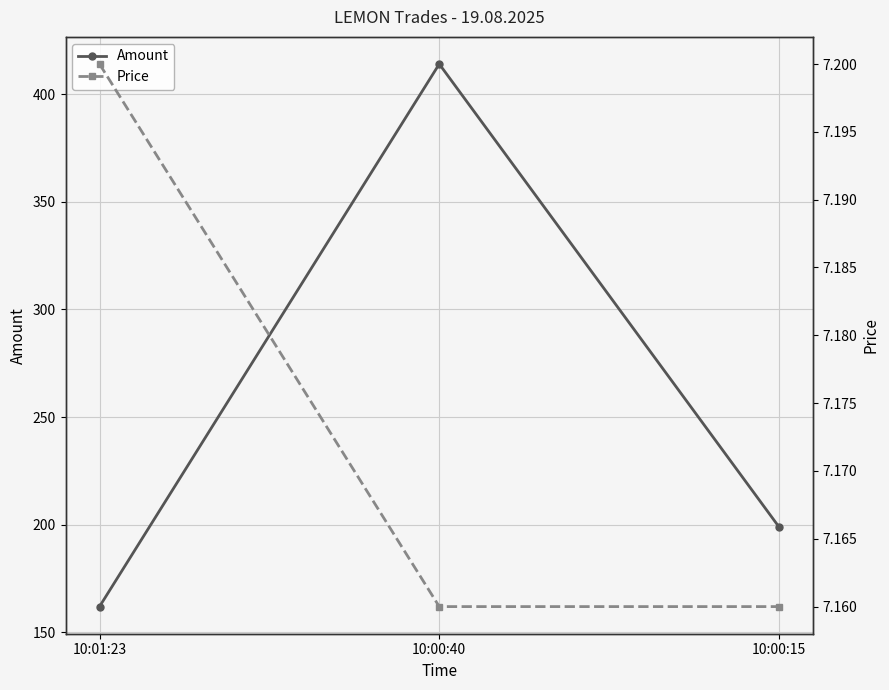

Rank the series by their average value, from lowest to highest.

Price, Amount